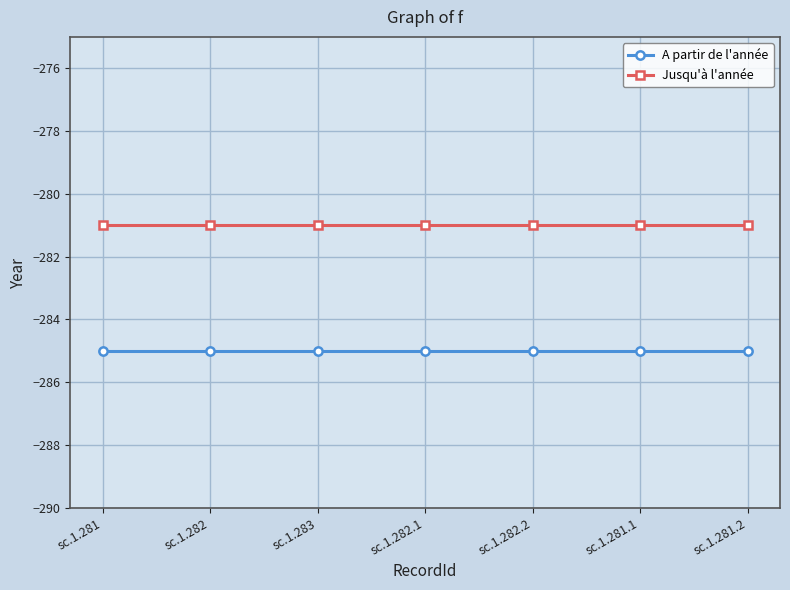

Reading left to right, what are all the values shown in this chart?

A partir de l'année: sc.1.281=-285	sc.1.282=-285	sc.1.283=-285	sc.1.282.1=-285	sc.1.282.2=-285	sc.1.281.1=-285	sc.1.281.2=-285
Jusqu'à l'année: sc.1.281=-281	sc.1.282=-281	sc.1.283=-281	sc.1.282.1=-281	sc.1.282.2=-281	sc.1.281.1=-281	sc.1.281.2=-281